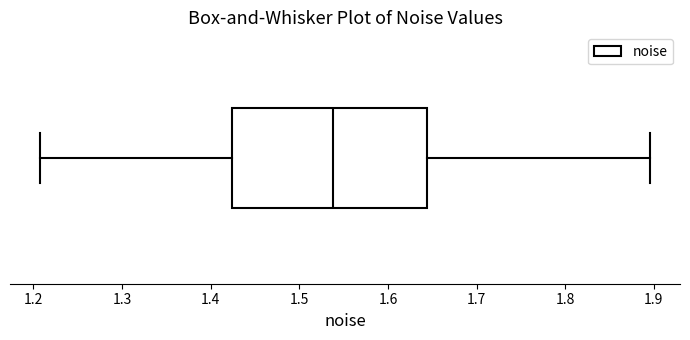

Read this box plot against the x-axis: the position of the median line, the range covered by the box, and the ends of both whiskers. The values are not printed on the chart, so give them approximately, as read against the axis.

median 1.54, box 1.42 to 1.64, whiskers 1.21 to 1.90